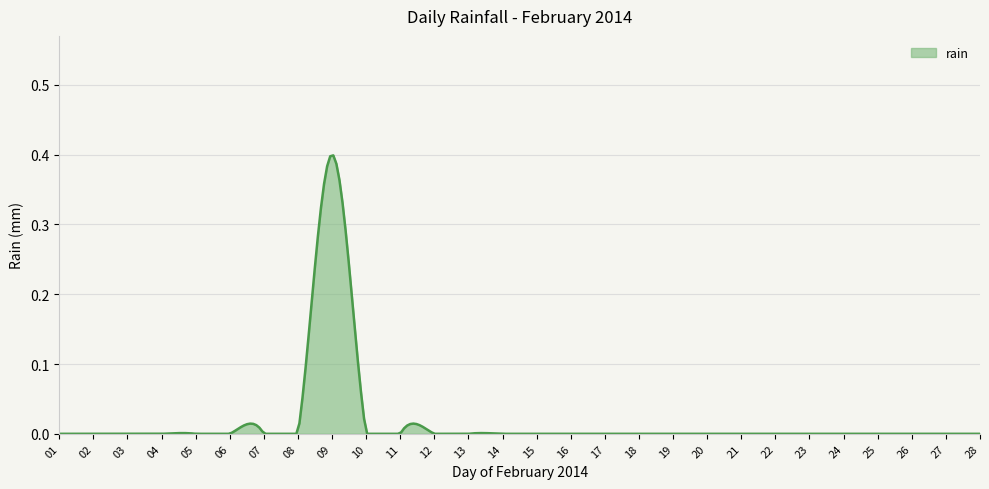

How many lines are shown in the chart?

1